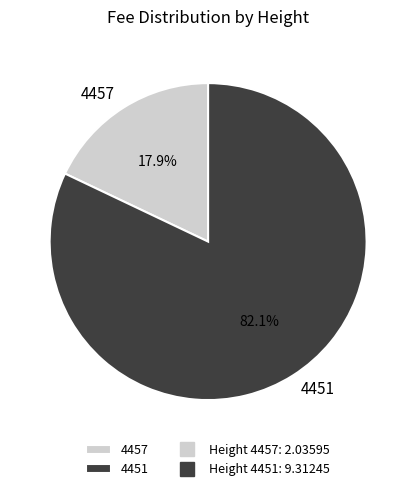

What percentage is the 4451 slice, to the nearest percent?

82%